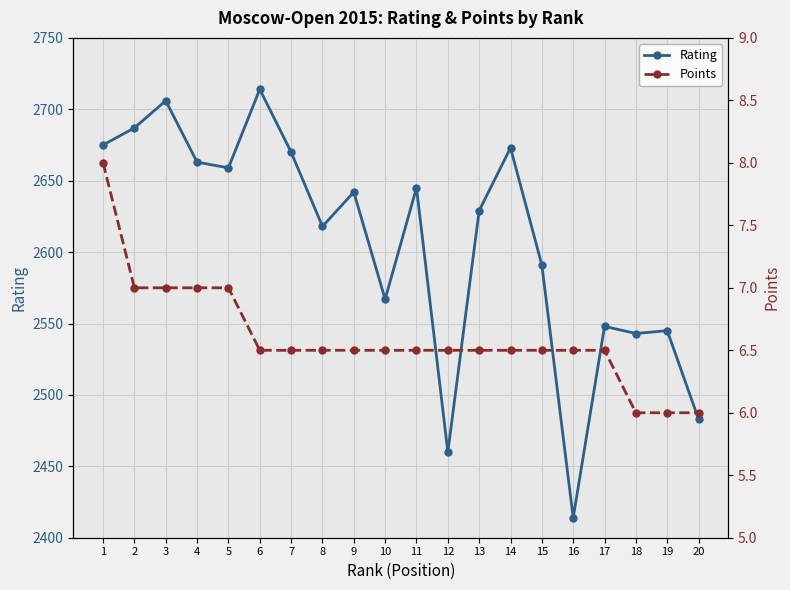

Count the number of data series in this chart.

2